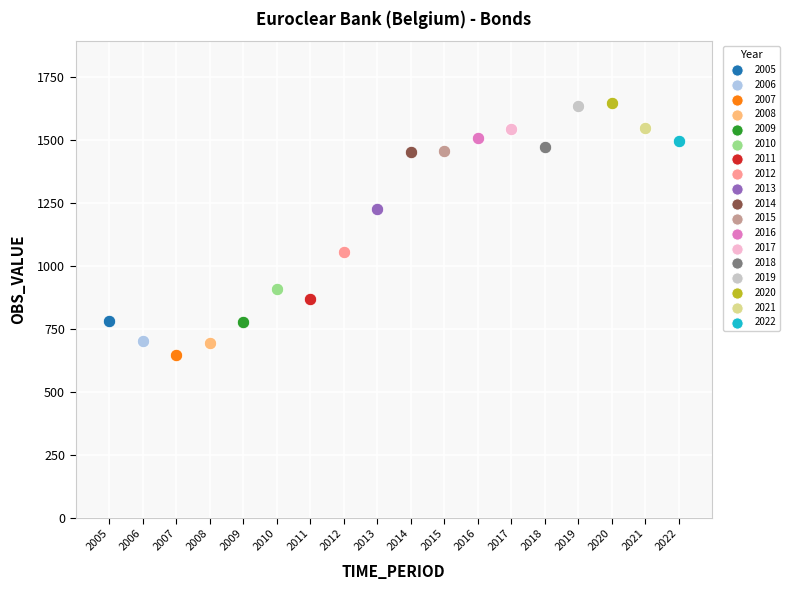

What are all the series names shown in the legend?

2005, 2006, 2007, 2008, 2009, 2010, 2011, 2012, 2013, 2014, 2015, 2016, 2017, 2018, 2019, 2020, 2021, 2022